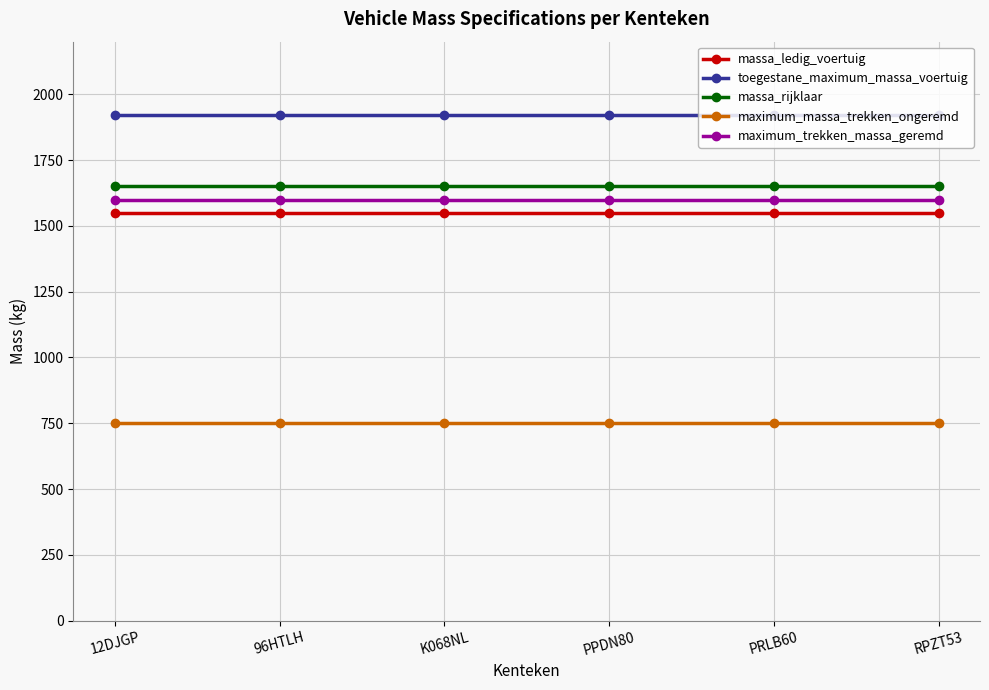

Reading right to left, list all the values displayed in this chart.

massa_ledig_voertuig: RPZT53=1550	PRLB60=1550	PPDN80=1550	K068NL=1550	96HTLH=1550	12DJGP=1550
toegestane_maximum_massa_voertuig: RPZT53=1920	PRLB60=1920	PPDN80=1920	K068NL=1920	96HTLH=1920	12DJGP=1920
massa_rijklaar: RPZT53=1650	PRLB60=1650	PPDN80=1650	K068NL=1650	96HTLH=1650	12DJGP=1650
maximum_massa_trekken_ongeremd: RPZT53=750	PRLB60=750	PPDN80=750	K068NL=750	96HTLH=750	12DJGP=750
maximum_trekken_massa_geremd: RPZT53=1600	PRLB60=1600	PPDN80=1600	K068NL=1600	96HTLH=1600	12DJGP=1600